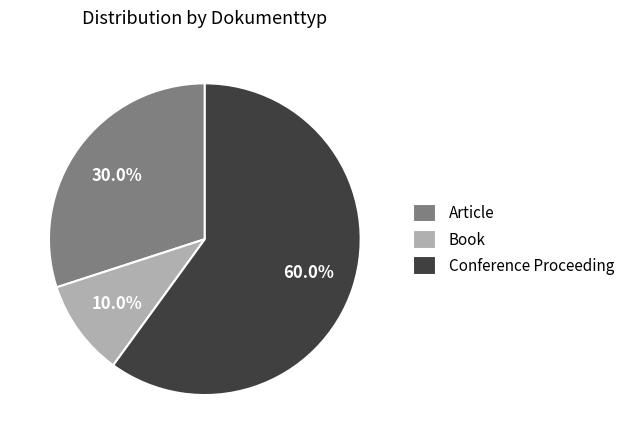

Which slice is the largest?

Conference Proceeding